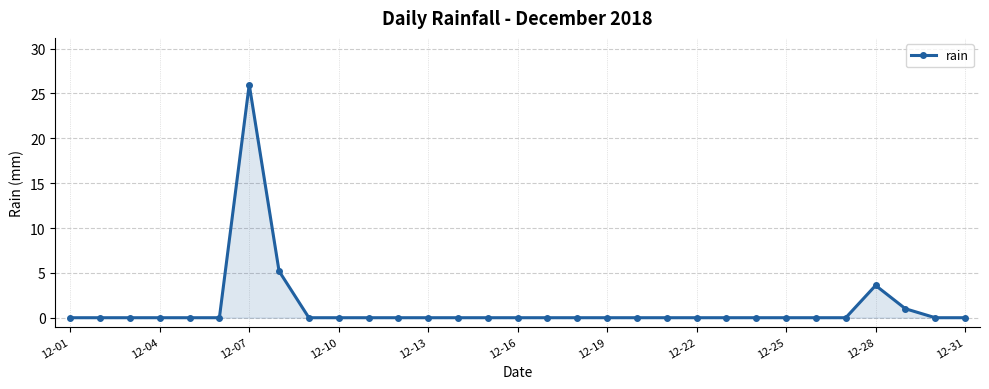

True or false: the data has more than 1 interior local peaks.

True